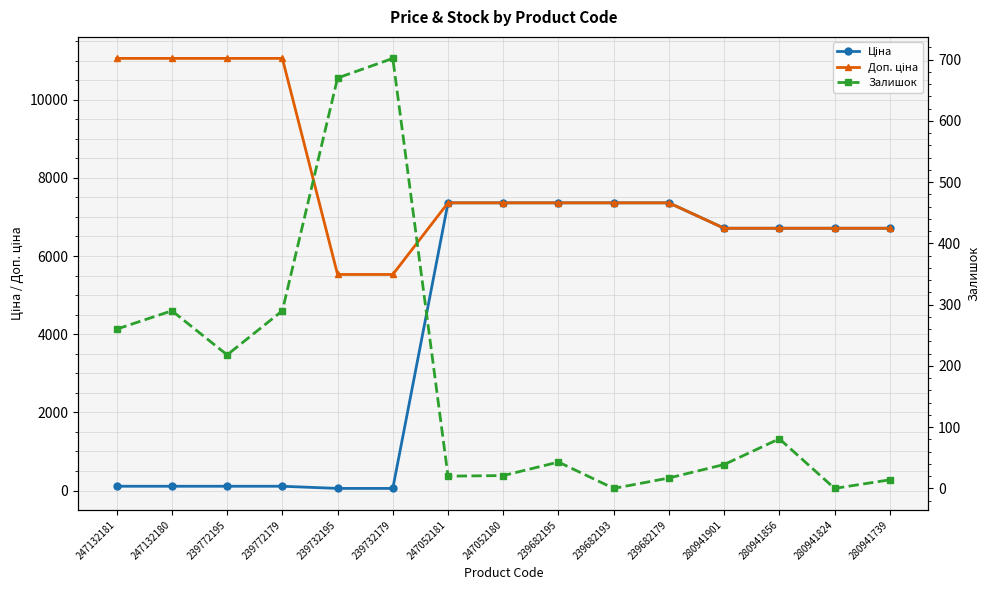

Rank the series at 247052180 from highest to lowest value.

Ціна, Доп. ціна, Залишок